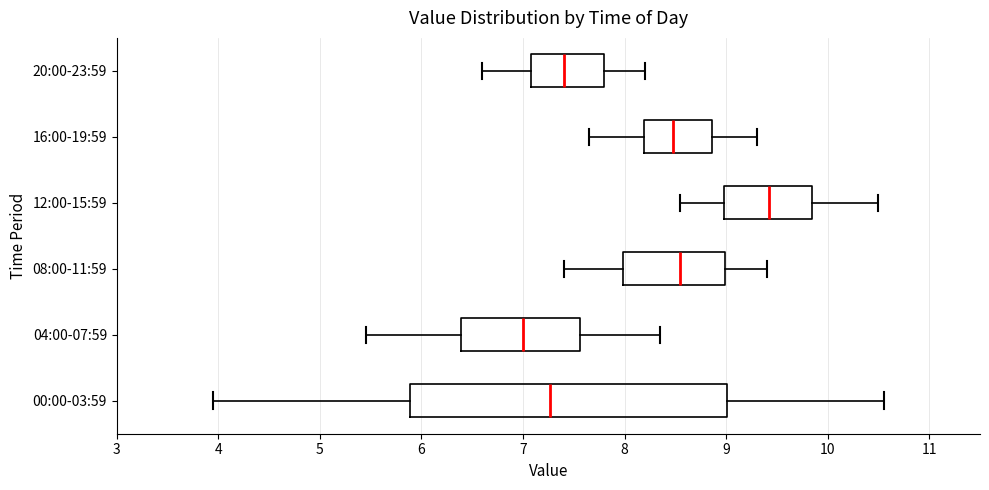

Reading bottom to top, transcribe this box plot: for each box, give where its median line is, the range the box spans, and where its two whiskers end, as read against the x-axis. The values are not printed on the chart, so give them approximately, as read against the axis.

00:00-03:59: median 7.3, box 5.9 to 9.0, whiskers 4.0 to 10.6
04:00-07:59: median 7.0, box 6.4 to 7.6, whiskers 5.5 to 8.4
08:00-11:59: median 8.6, box 8.0 to 9.0, whiskers 7.4 to 9.4
12:00-15:59: median 9.4, box 9.0 to 9.9, whiskers 8.6 to 10.5
16:00-19:59: median 8.5, box 8.2 to 8.9, whiskers 7.7 to 9.3
20:00-23:59: median 7.4, box 7.1 to 7.8, whiskers 6.6 to 8.2